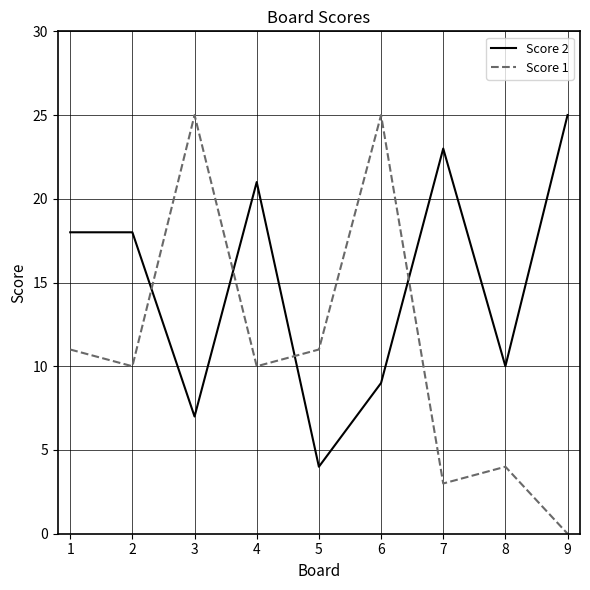

How many lines are shown in the chart?

2